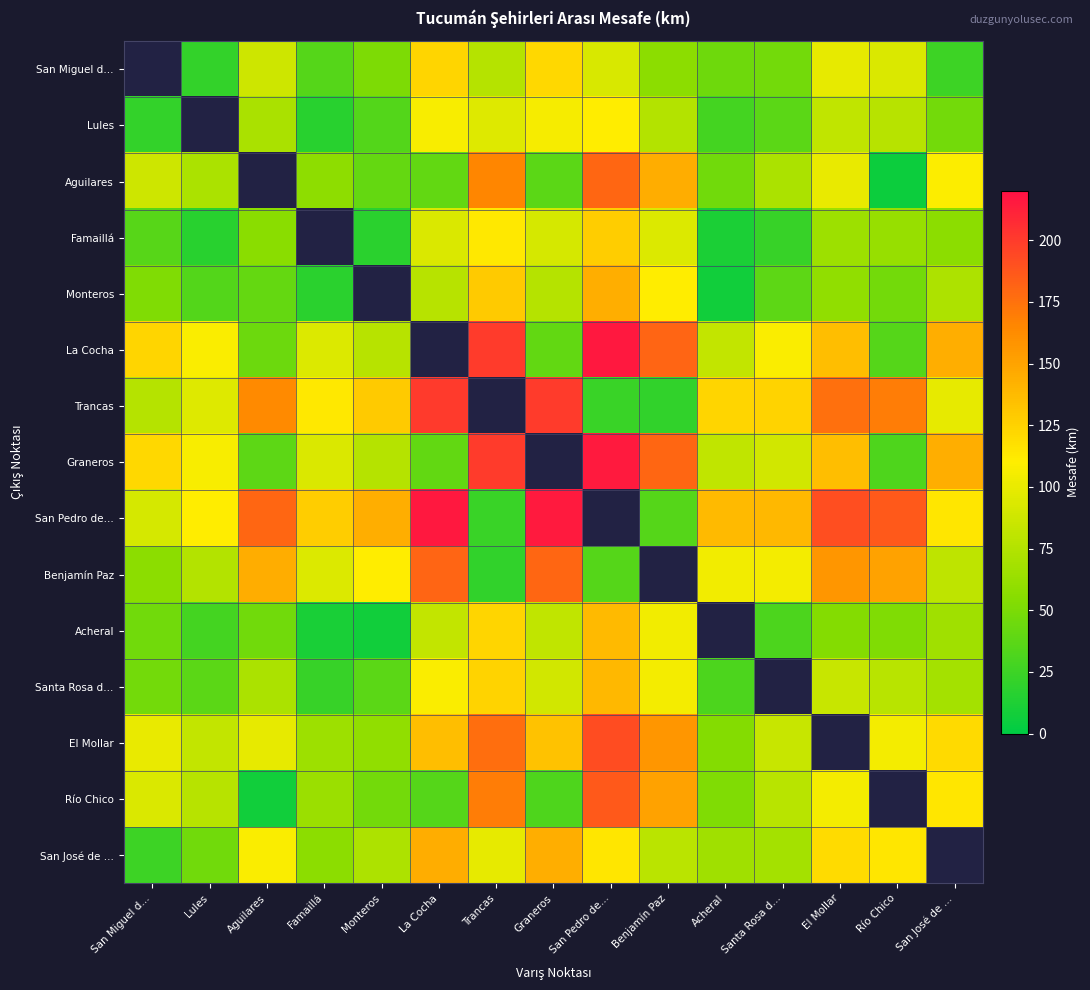

At which label does Trancas reach its minimum?

Benjamín Paz